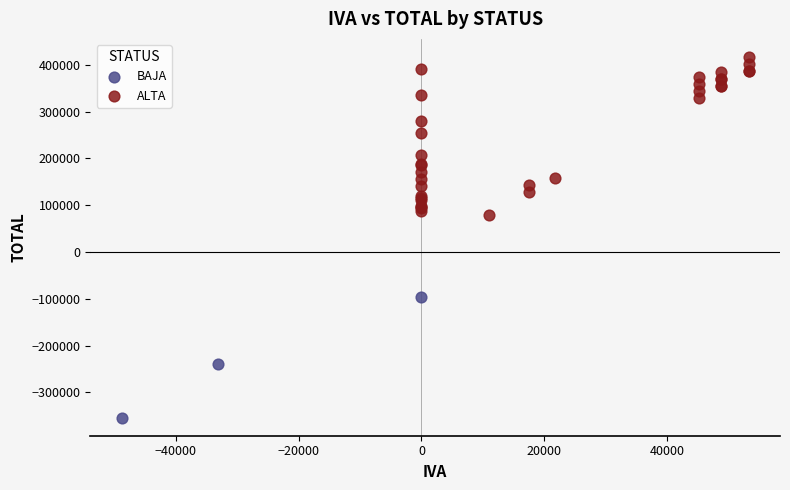

Which series contains the highest Y value?

ALTA